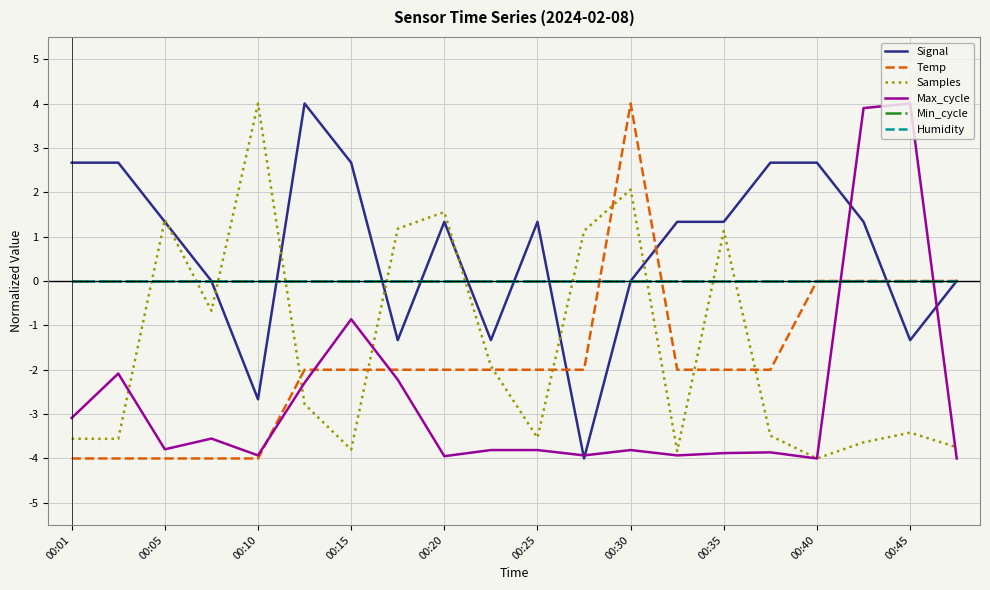

Does the chart display data point markers on the line(s)?

No